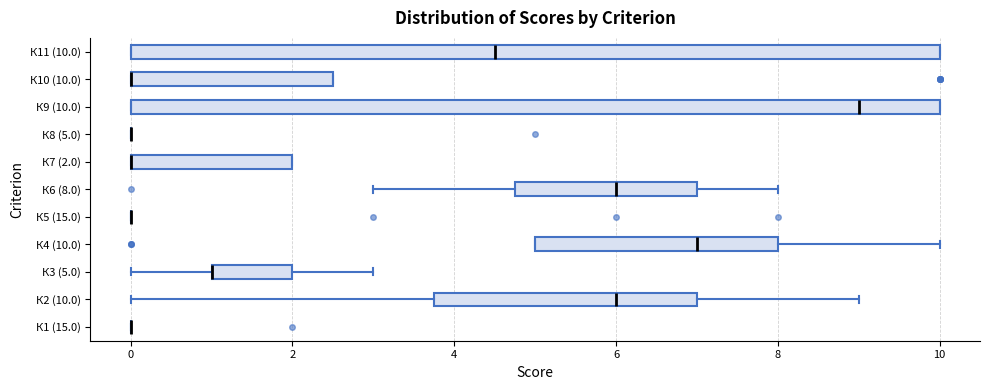

Where is the right edge of the box for К2 (10.0) on the x-axis? The values are not printed on the chart, so give them approximately, as read against the axis.

7.0